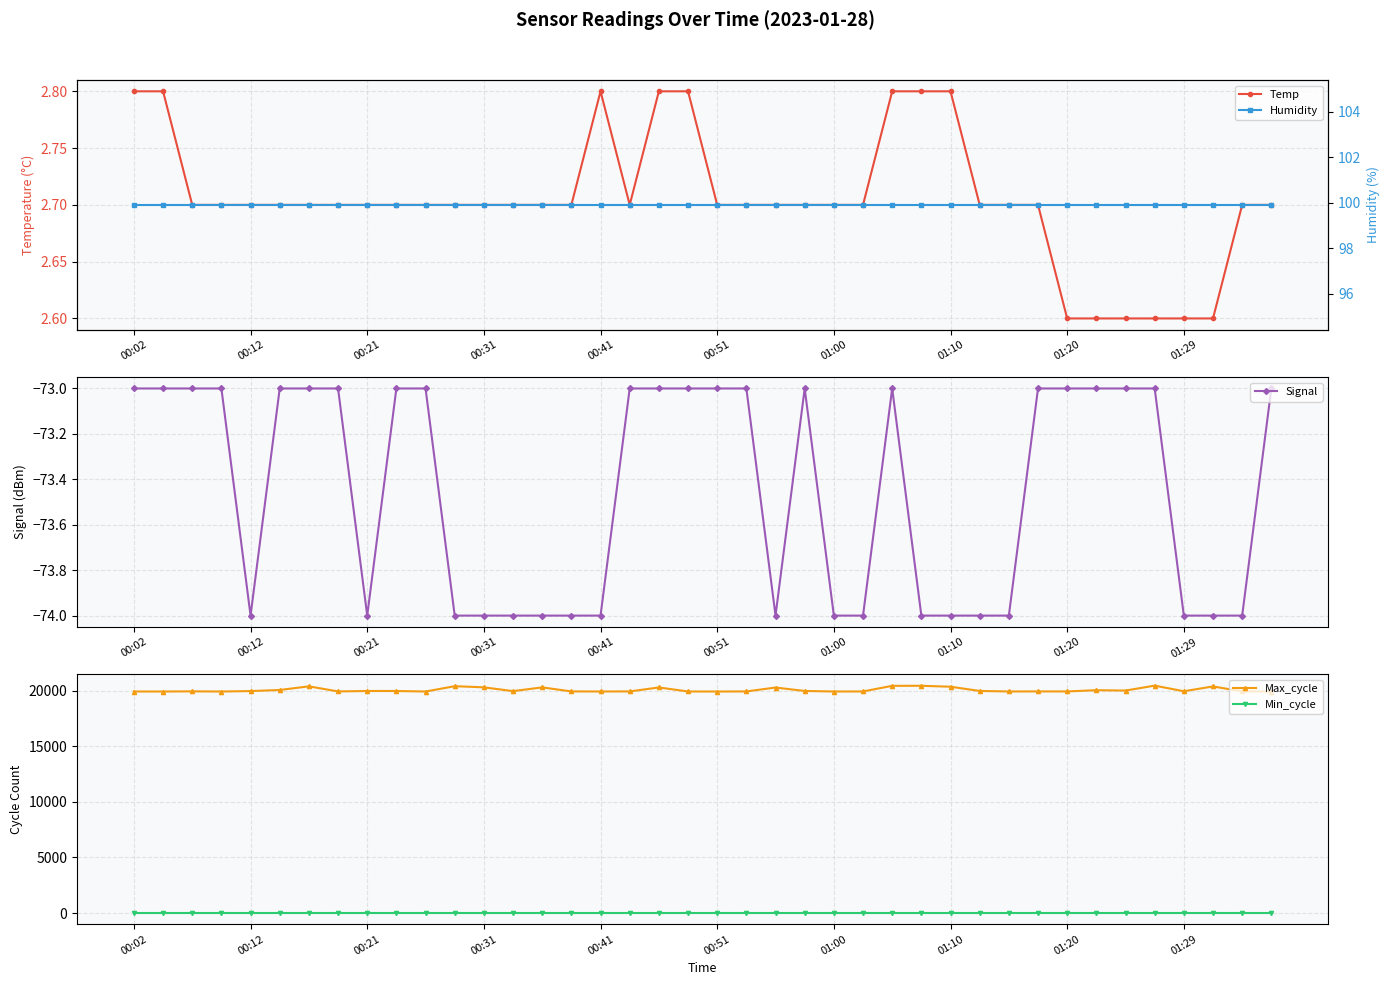

True or false: Max_cycle and Min_cycle cross at least once.

False